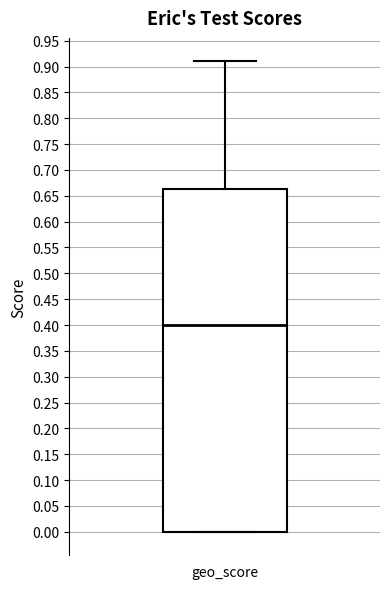

Read this box plot against the y-axis: the position of the median line, the range covered by the box, and the ends of both whiskers. The values are not printed on the chart, so give them approximately, as read against the axis.

median 0.400, box 0.000 to 0.665, whiskers 0.000 to 0.910